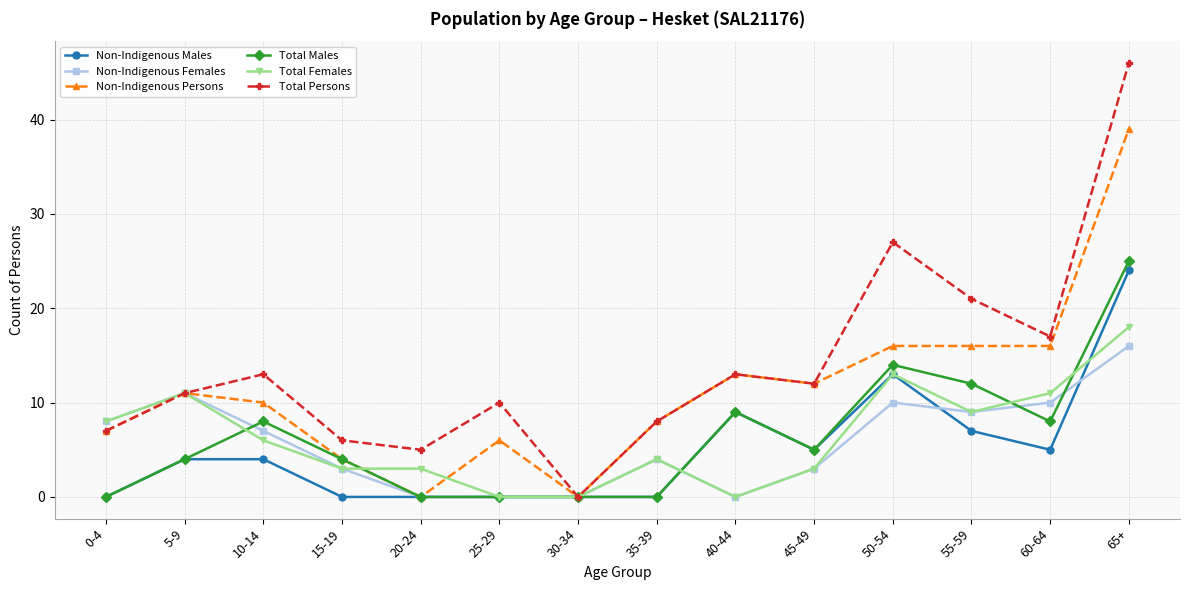

What is the difference between the highest and lowest values at 65+?

30